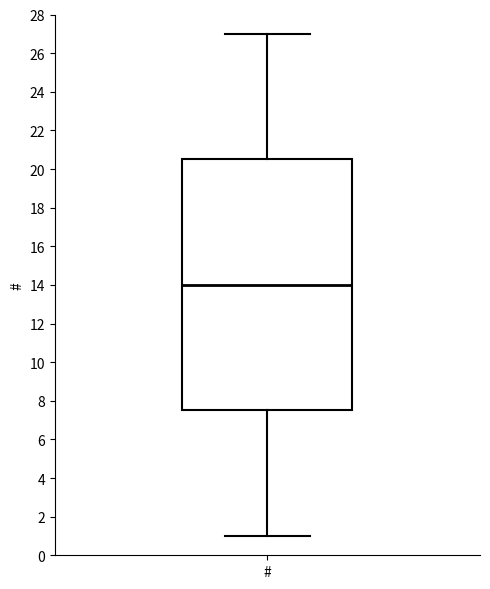

Read this box plot against the y-axis: the position of the median line, the range covered by the box, and the ends of both whiskers. The values are not printed on the chart, so give them approximately, as read against the axis.

median 14.0, box 7.6 to 20.6, whiskers 1.0 to 27.0